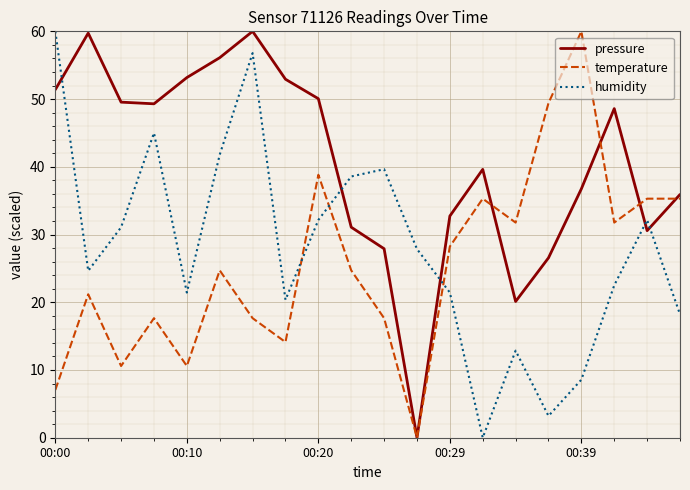

Which series has the largest total across all categories?

pressure